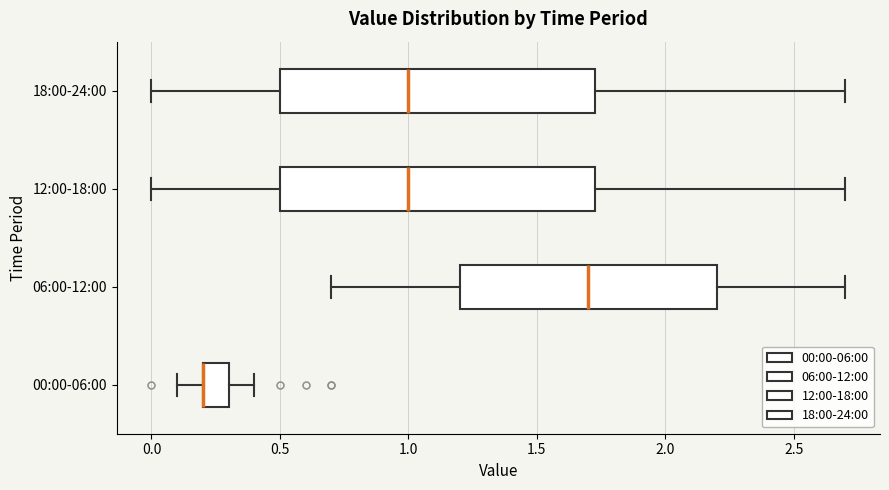

Where is the left edge of the box for 18:00-24:00 on the x-axis? The values are not printed on the chart, so give them approximately, as read against the axis.

0.50